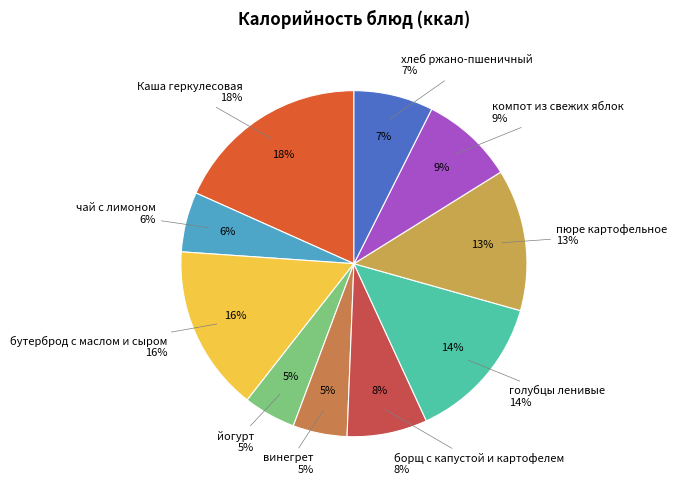

Is it true that Каша геркулесовая is 18% of the pie?

True